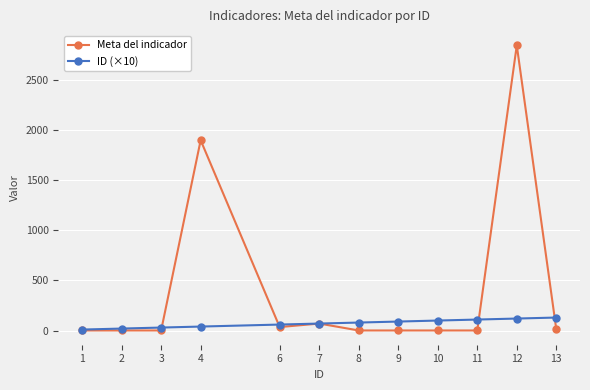

True or false: ID (×10) has a value of 40 at 4.

True